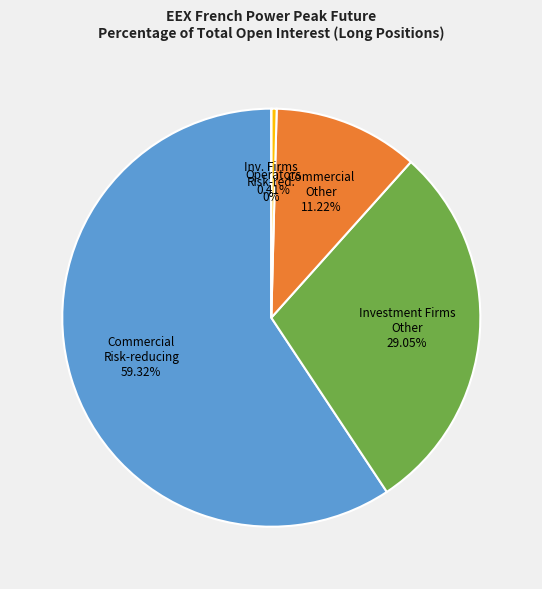

Is there a majority slice in this chart?

Yes